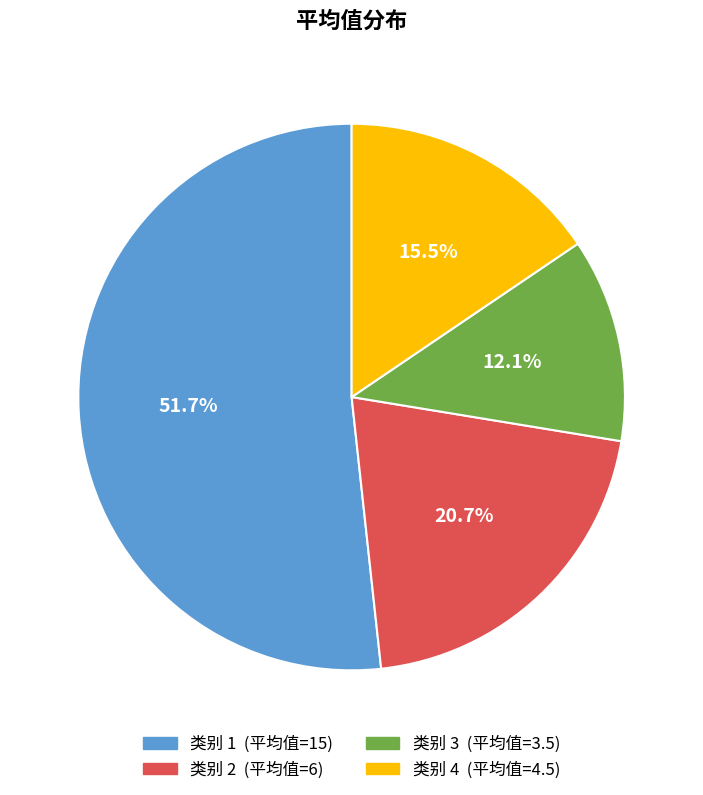

Is there any slice that represents more than half of the pie?

Yes